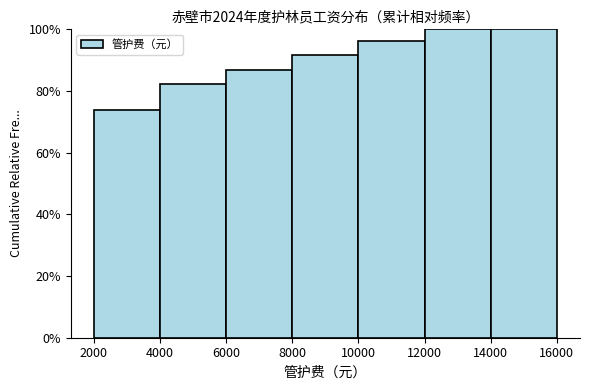

Reading left to right, transcribe this chart: for each bar, give the range it covers on the x-axis and its height. The values are not printed on the chart, so give them approximately, as read against the axis.

2000 to 4000: 74
4000 to 6000: 82
6000 to 8000: 86
8000 to 10000: 92
10000 to 12000: 96
12000 to 14000: 100
14000 to 16000: 100